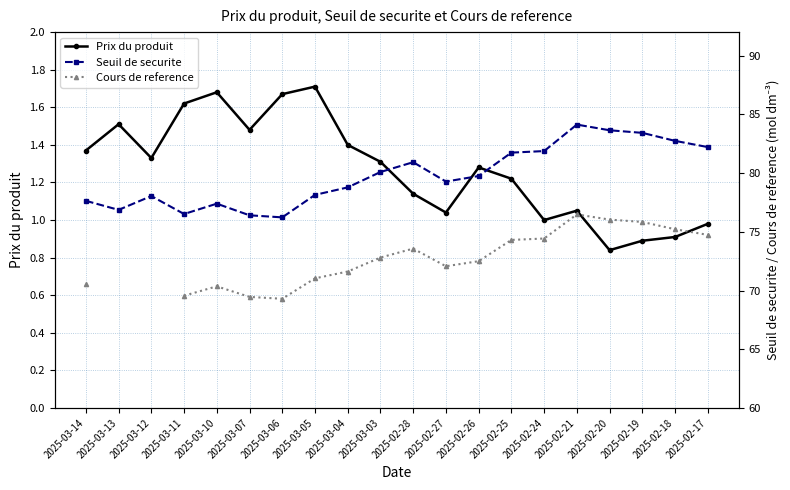

How many lines are shown in the chart?

3